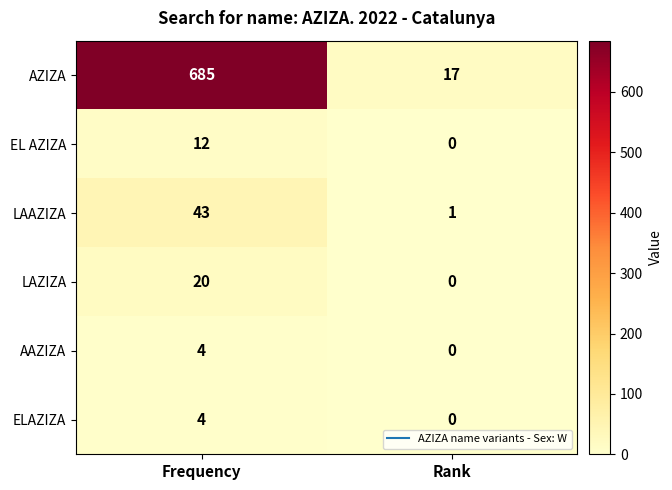

What is the sum of the LAAZIZA values at Rank and Frequency?

44